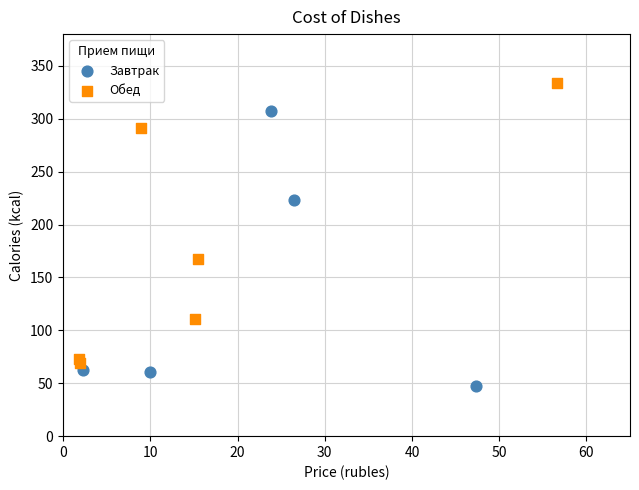

Which series contains the highest Y value?

Обед